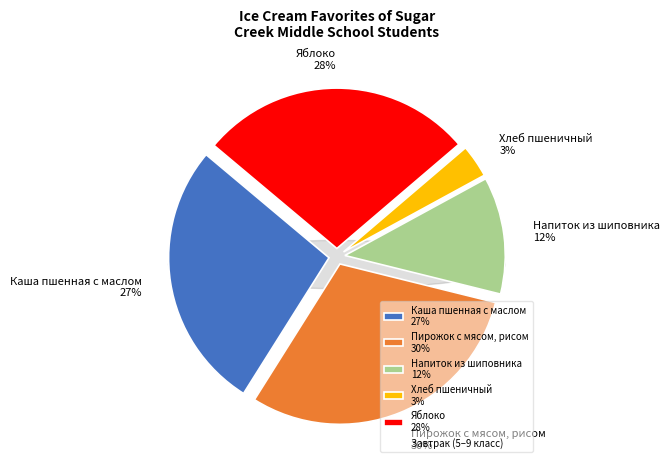

To the nearest percent, what percentage of the pie is Пирожок с мясом, рисом?

30%